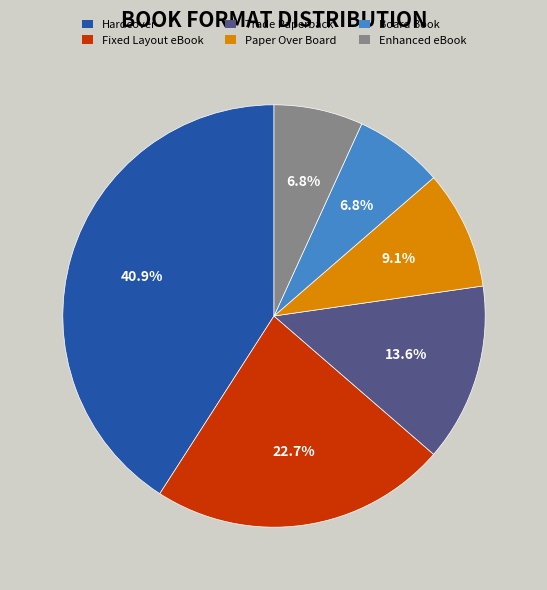

Does Board Book account for over 50% of the chart?

No